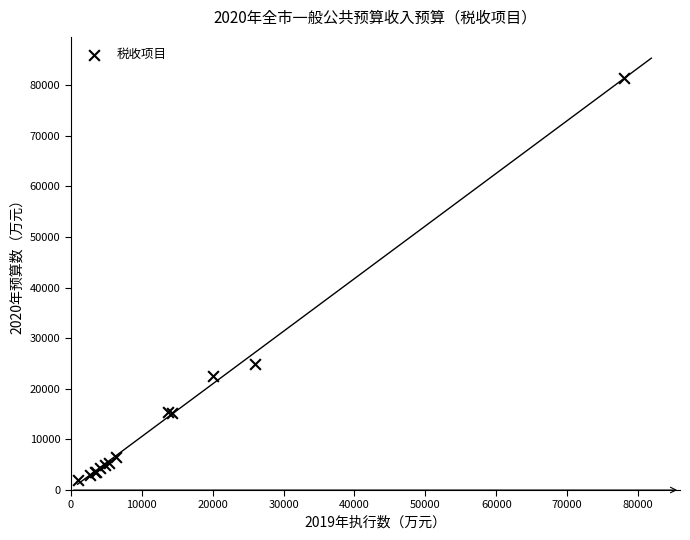

What Y value in the scatter plot is closest to 41750?

25000